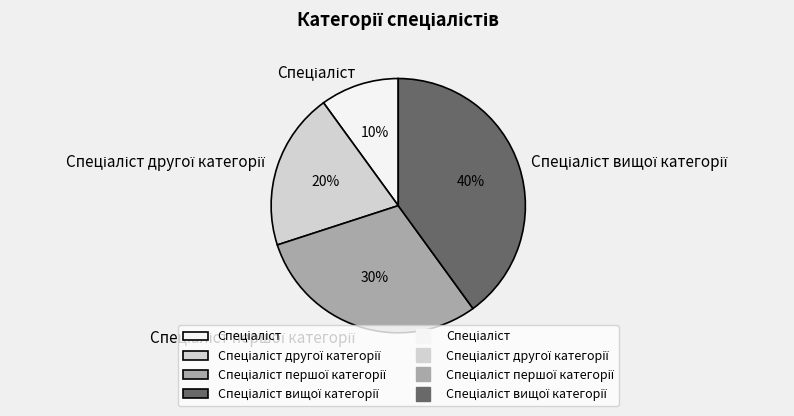

To the nearest percent, what is the average slice percentage?

25%